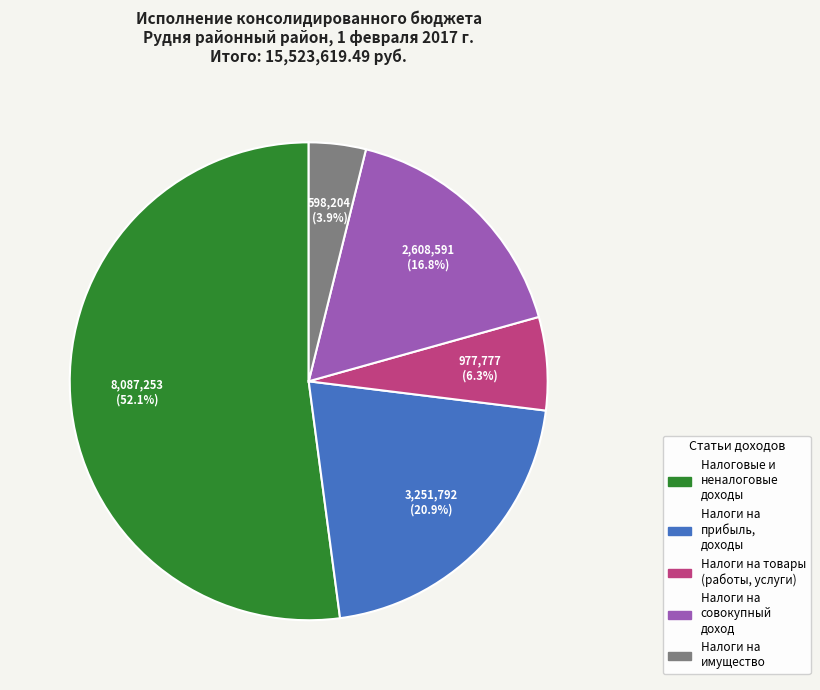

Does any single category account for the majority?

Yes